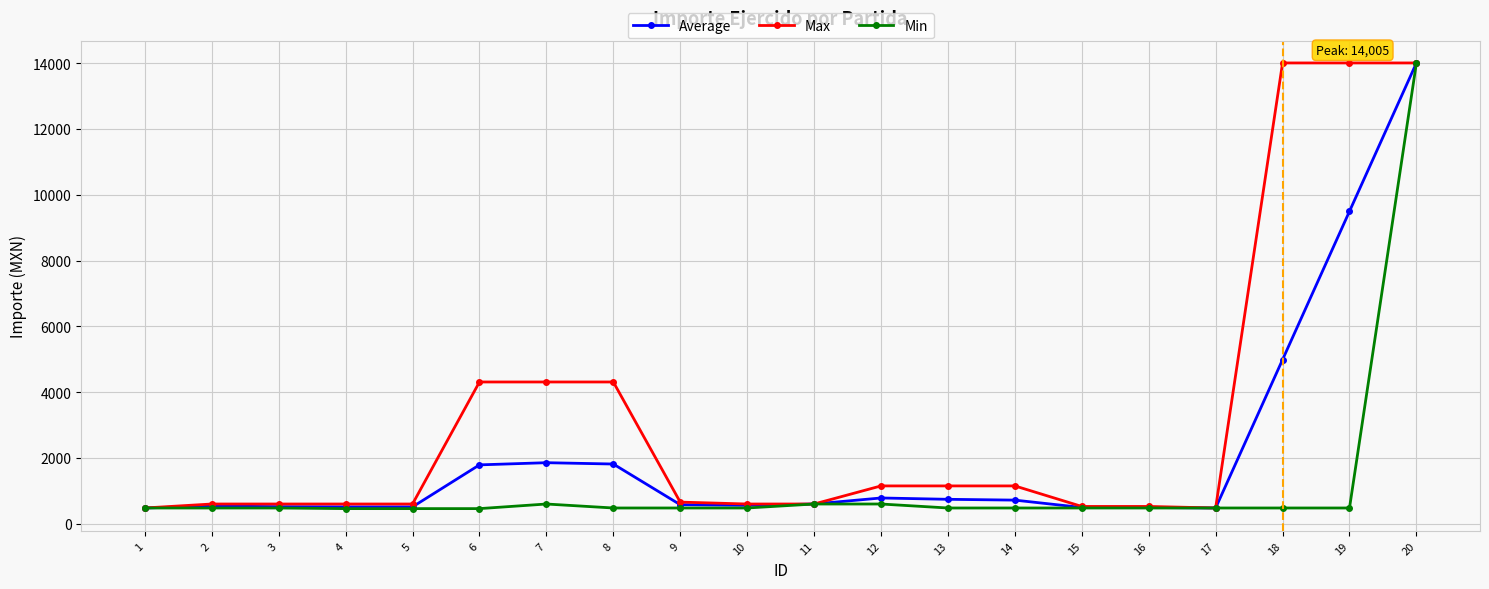

How many series are shown in this chart?

3